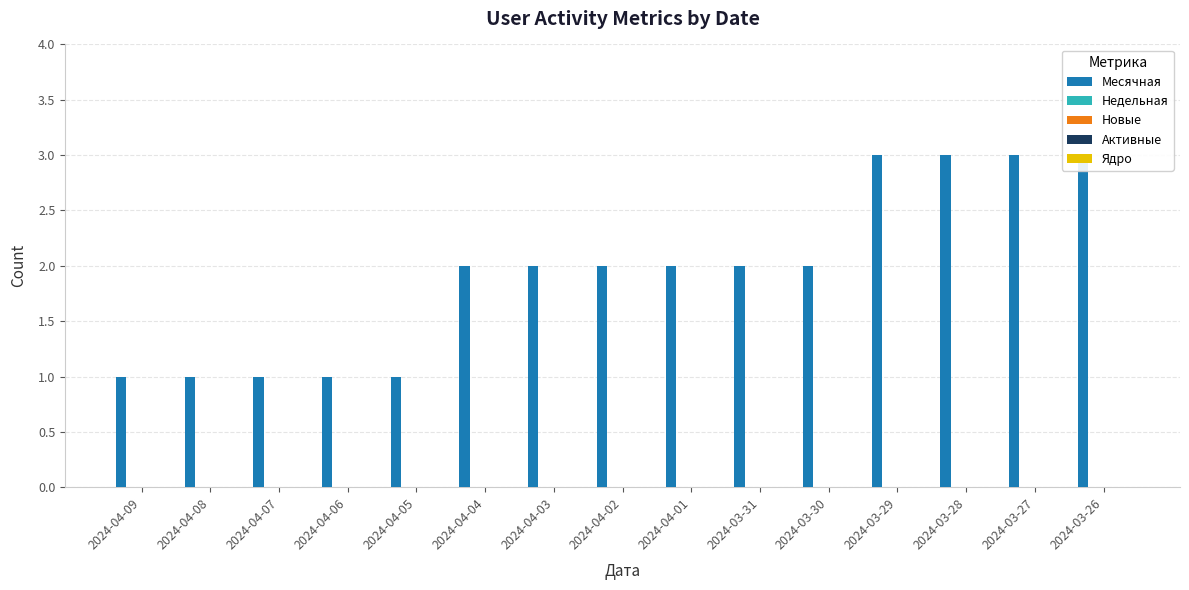

Rank the series by their maximum value, from highest to lowest.

Месячная, Недельная, Новые, Активные, Ядро